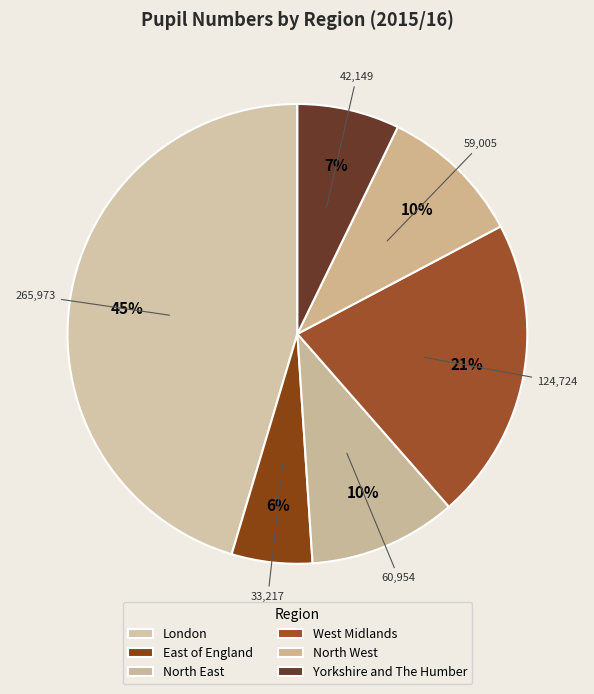

How many segments does this pie chart have?

6